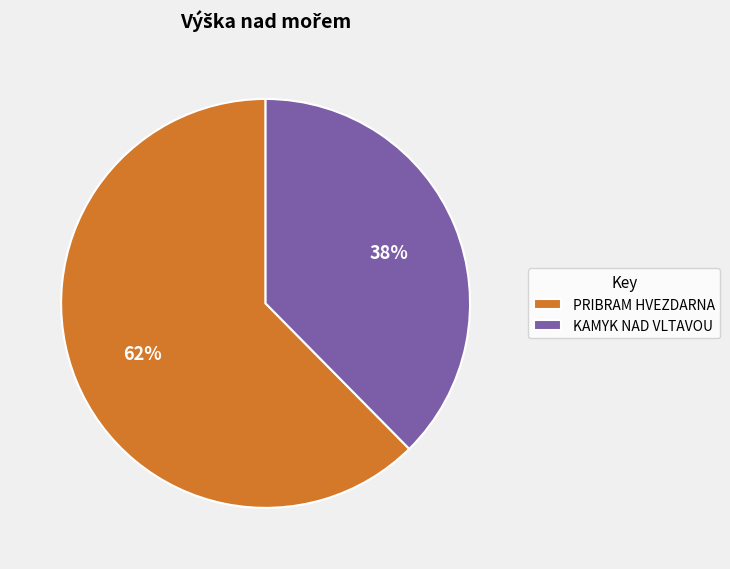

Rank the categories by value from highest to lowest.

PRIBRAM HVEZDARNA, KAMYK NAD VLTAVOU